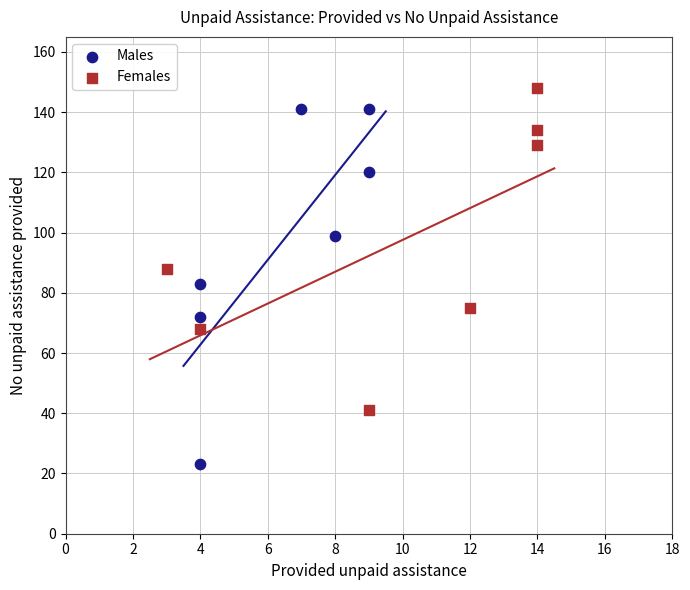

Which series contains the lowest Y value?

Males